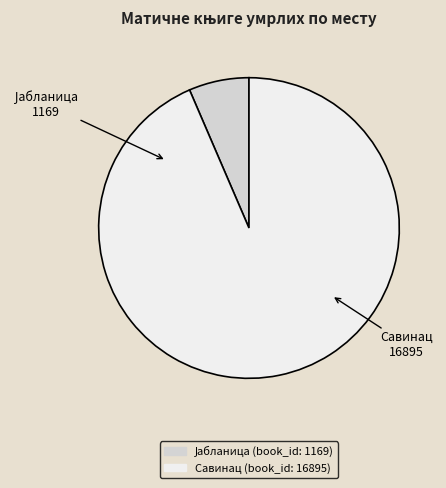

Is there a majority slice in this chart?

Yes